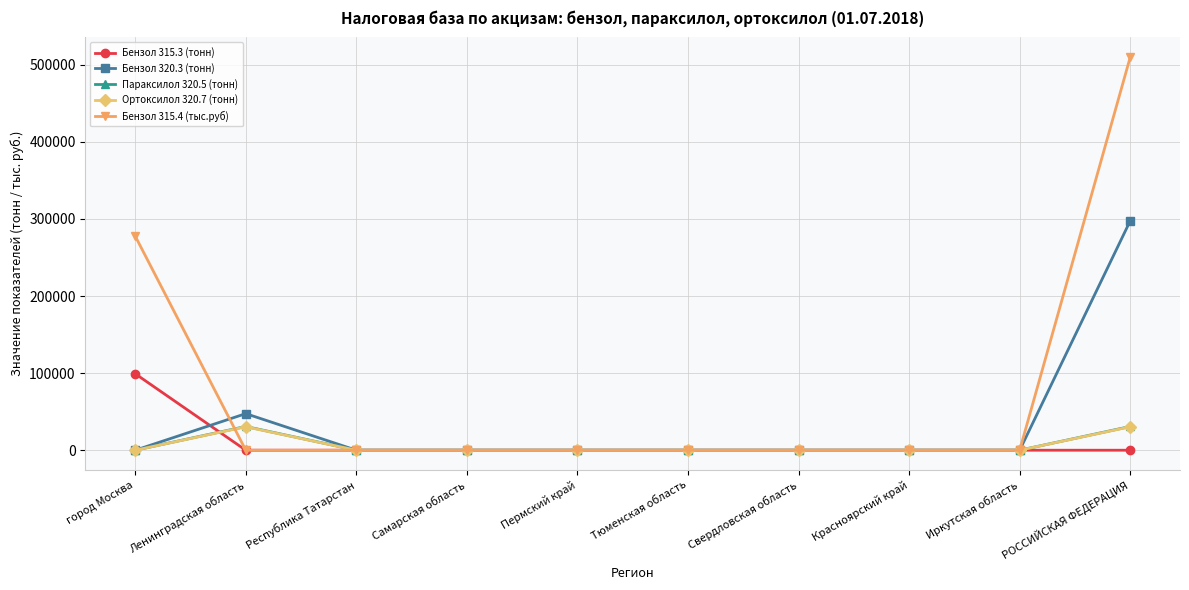

What are all the series names shown in the legend?

Бензол 315.3 (тонн), Бензол 320.3 (тонн), Параксилол 320.5 (тонн), Ортоксилол 320.7 (тонн), Бензол 315.4 (тыс.руб)